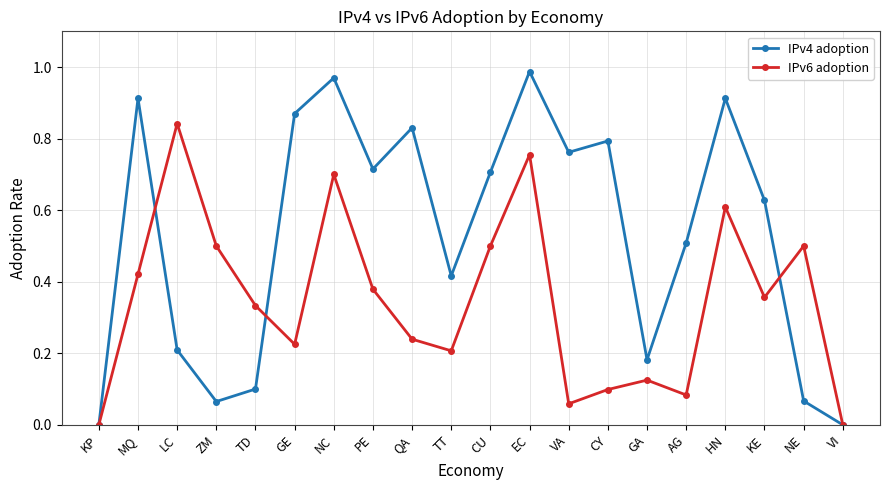

Count the number of data series in this chart.

2